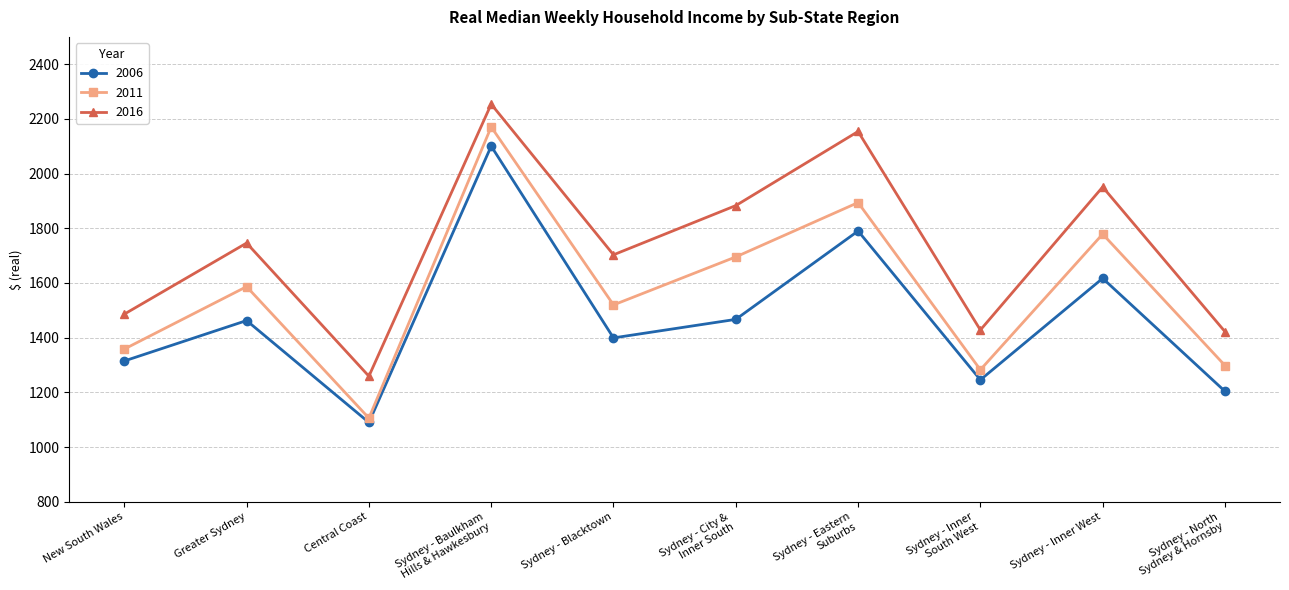

What is the highest value of the 2006 series?

2100.4